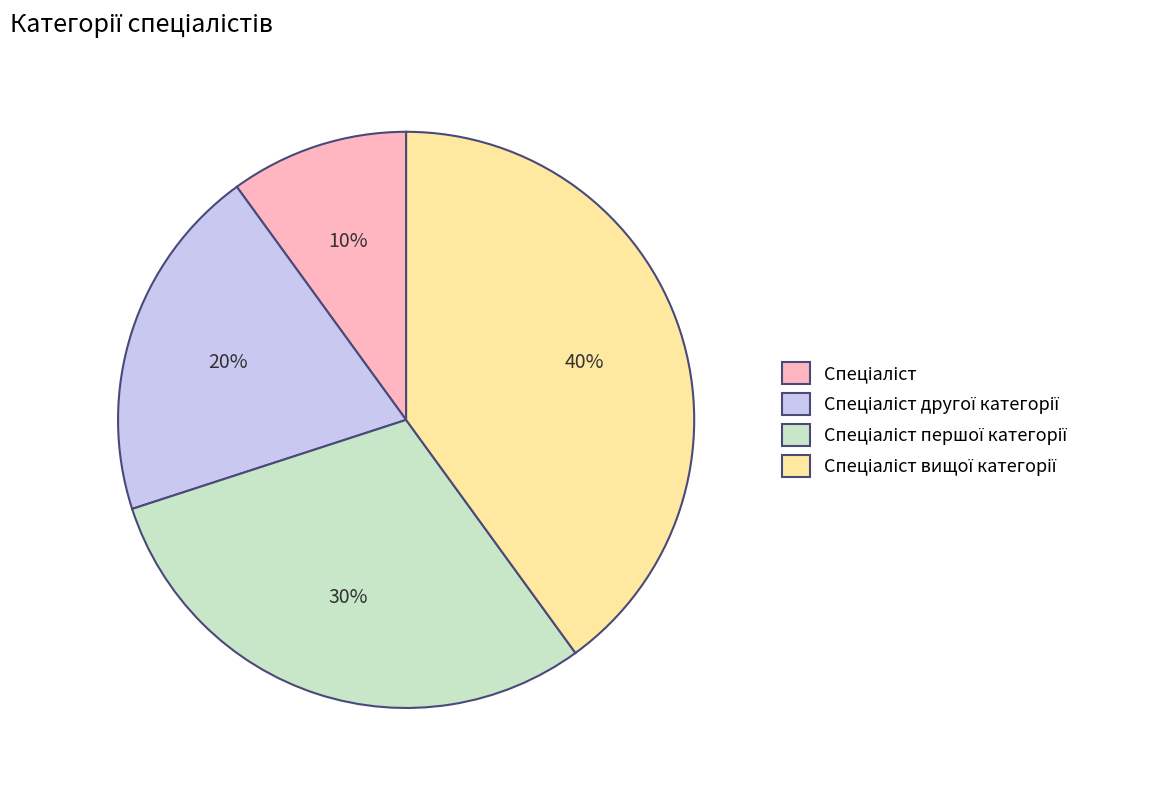

Does any single category account for the majority?

No